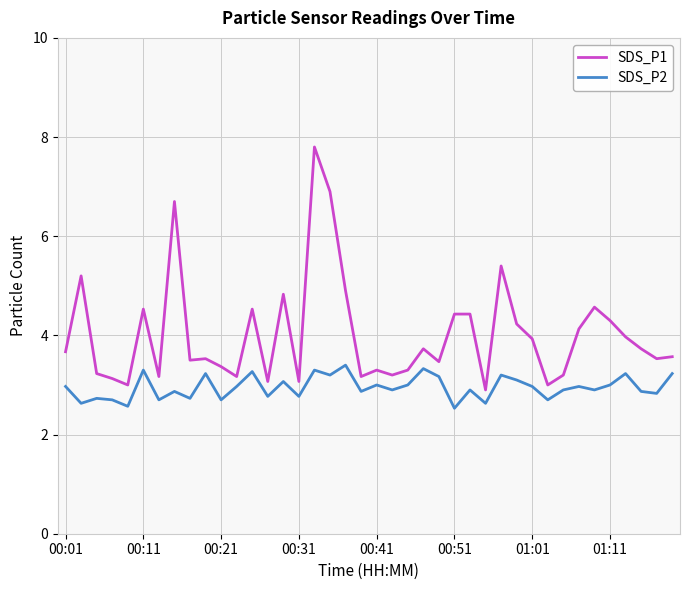

What is the maximum value shown in the chart?

7.8